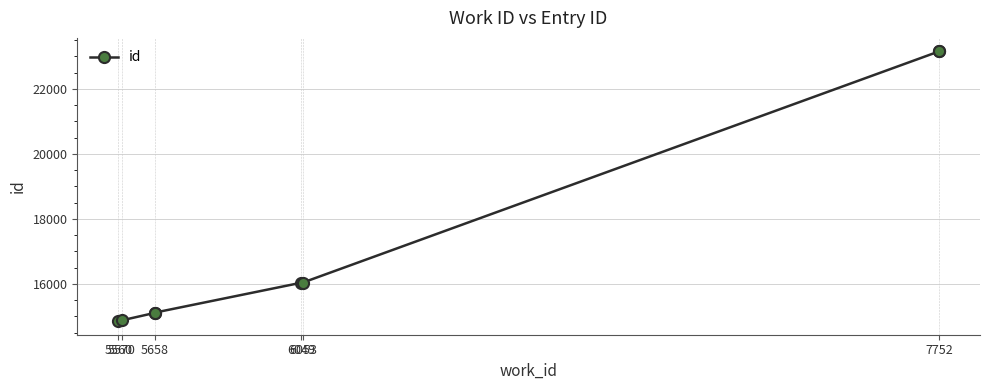

Which category has the lowest value across all series?

5560